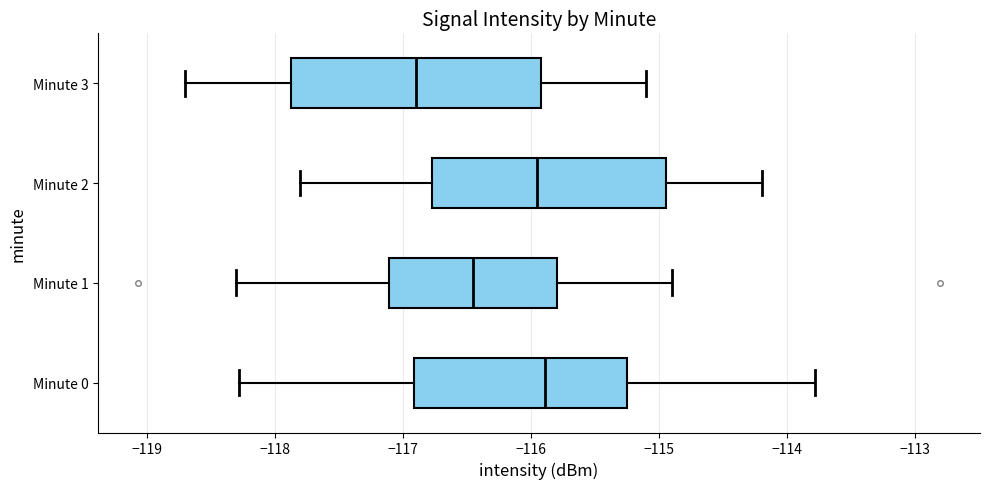

Which box's median line is the furthest to the left?

Minute 3